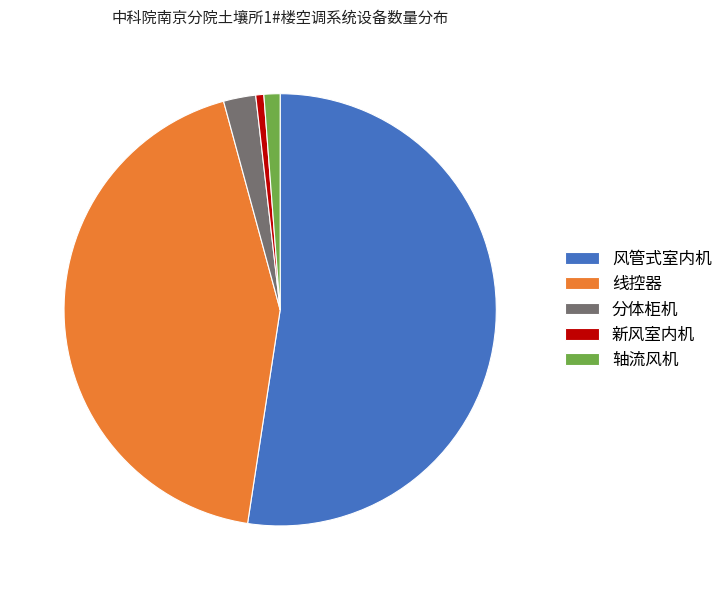

Which slice is the smallest?

新风室内机